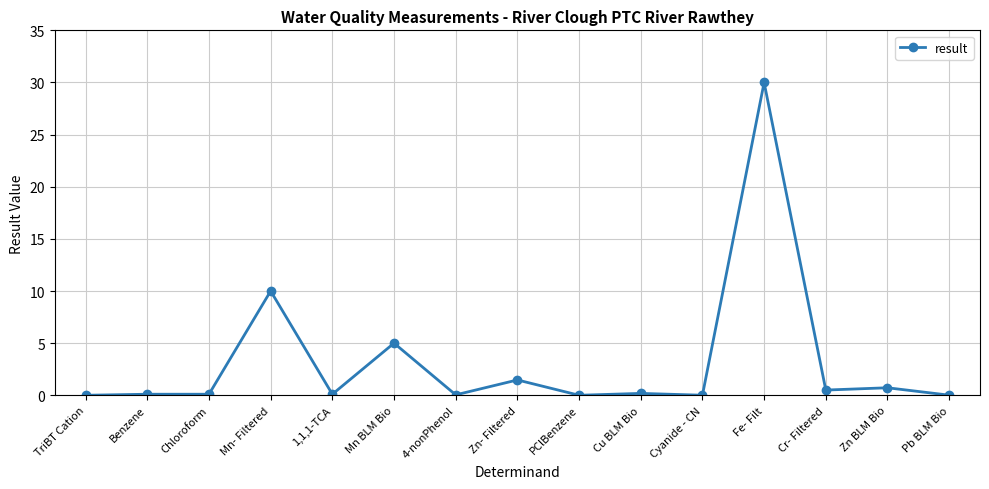

True or false: there are more than 1 points higher than both neighbors.

True